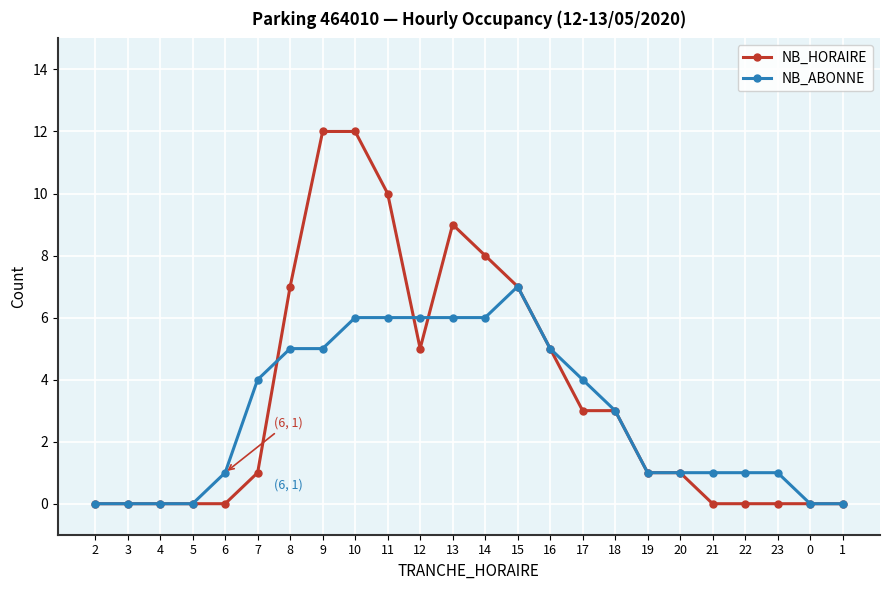

List the series in order of their overall mean, highest first.

NB_HORAIRE, NB_ABONNE